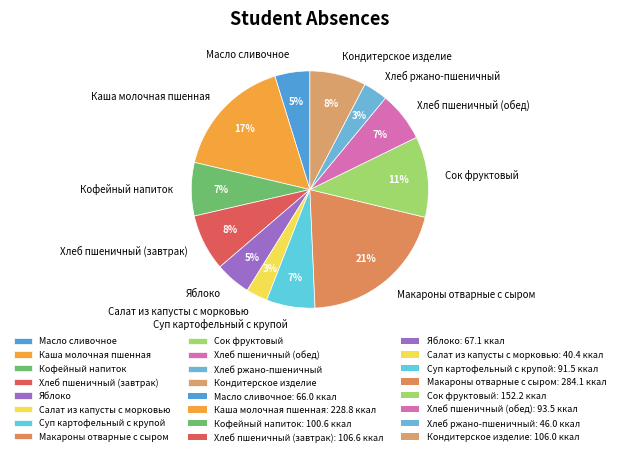

To the nearest percent, what is the combined percentage of Яблоко and Хлеб пшеничный (обед)?

12%